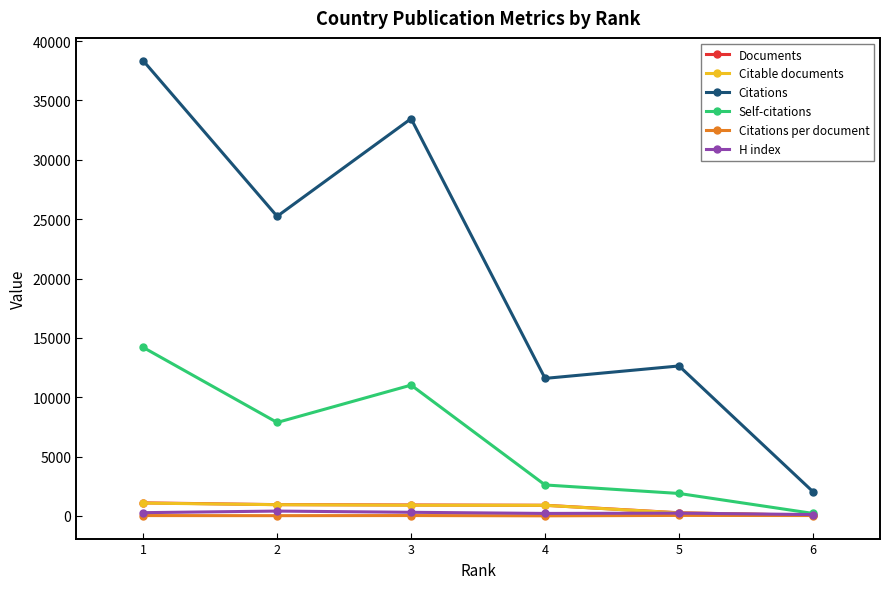

What is the sum of the H index values at 2 and 4?

627.0